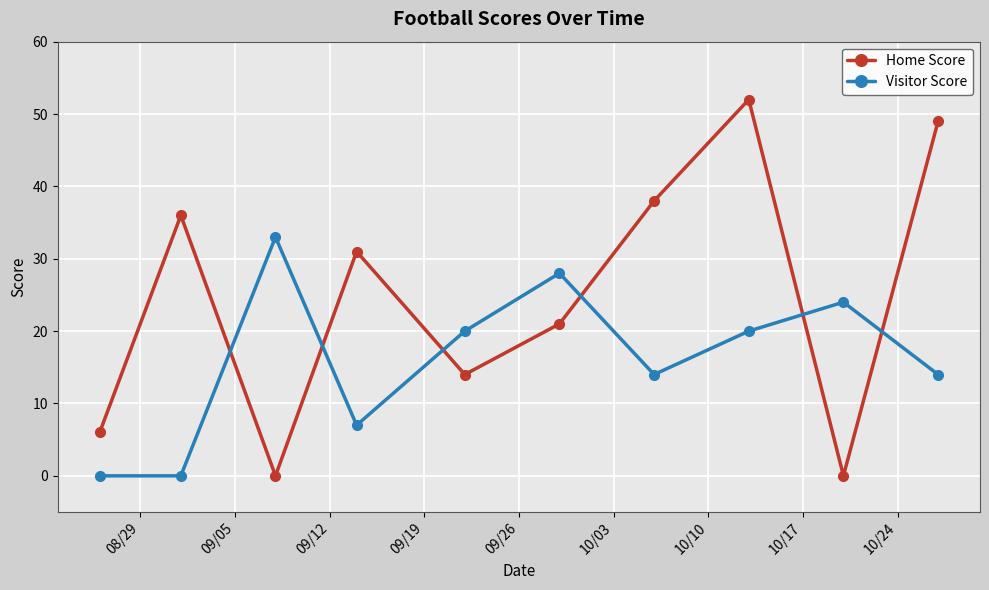

After their last crossing, which series has the higher values: Home Score or Visitor Score?

Home Score